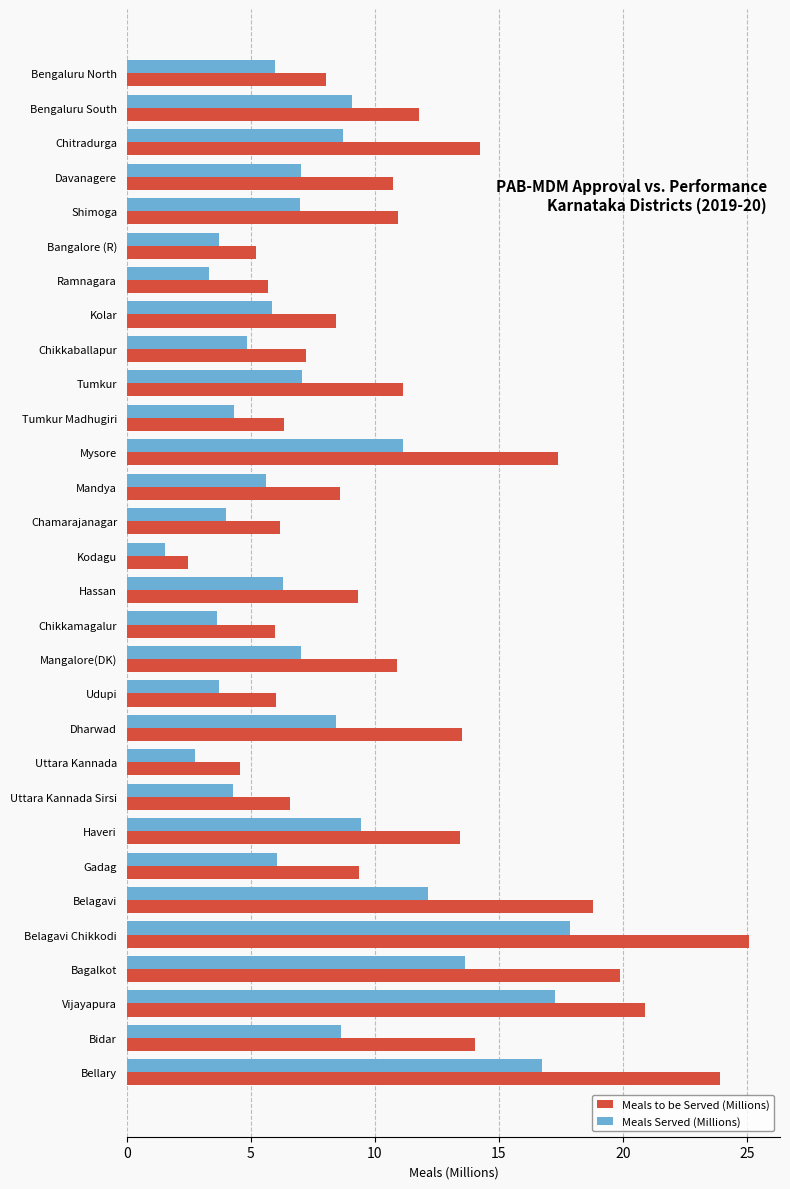

At how many categories does at least one series exceed 15?

6